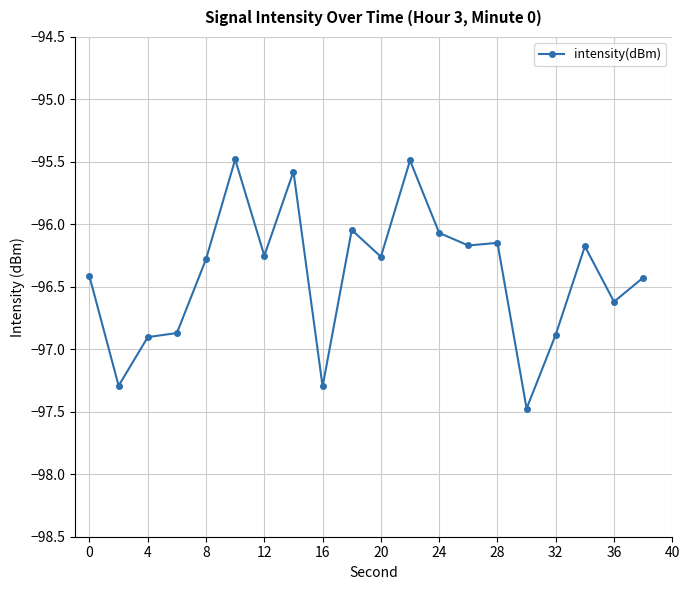

How many data points are less than -96?

17